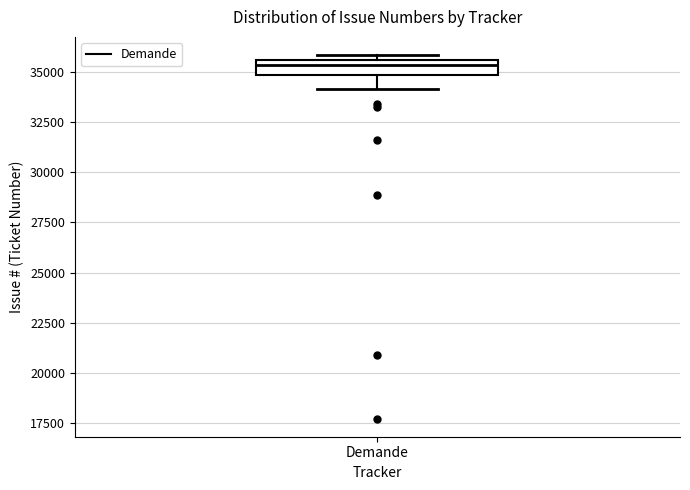

Where is the lower edge of the box for Demande on the y-axis? The values are not printed on the chart, so give them approximately, as read against the axis.

35000